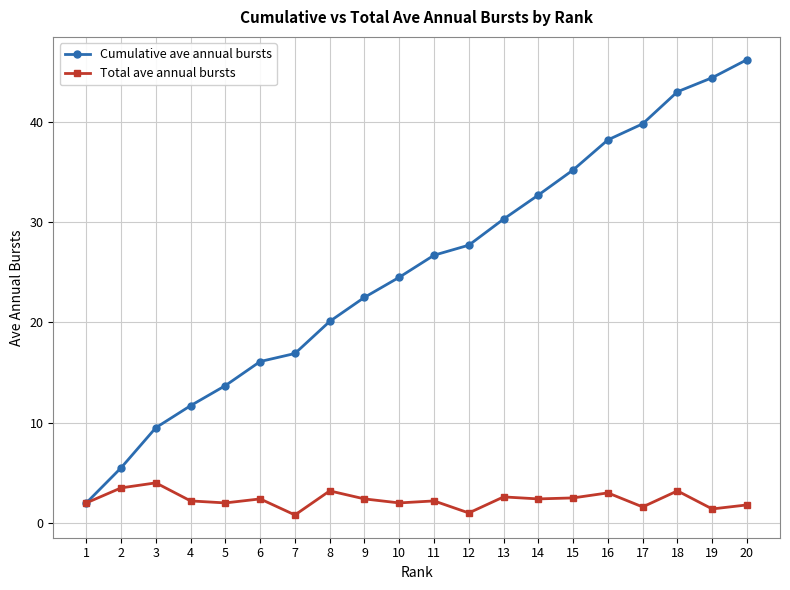

True or false: Total ave annual bursts has a value of 2.6 at 13.

True